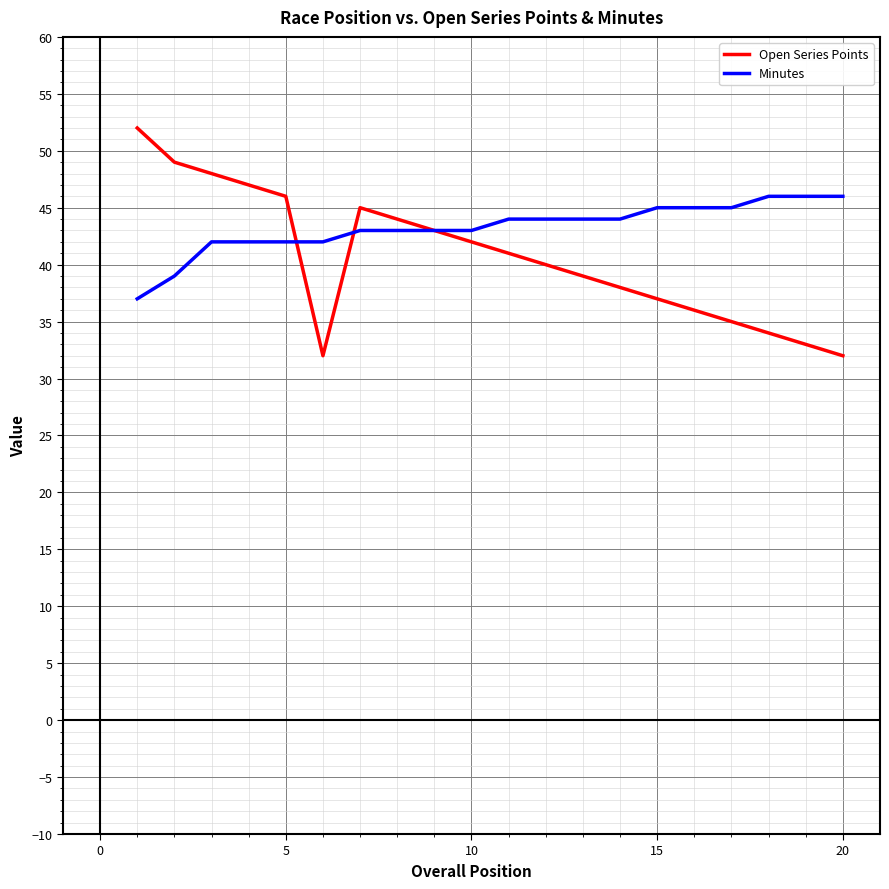

Rank the series by their average value, from lowest to highest.

Open Series Points, Minutes